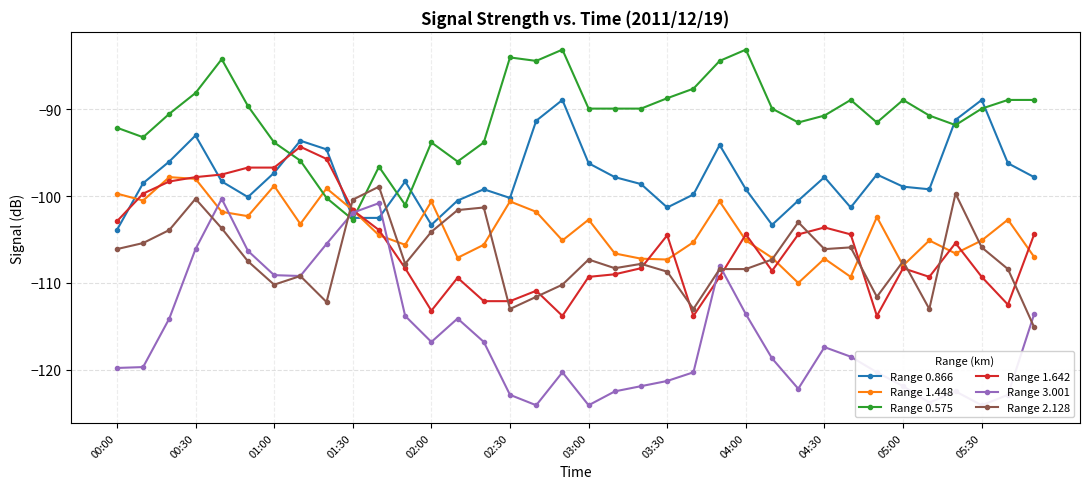

How many intersections are there between Range 3.001 and Range 0.575?

2